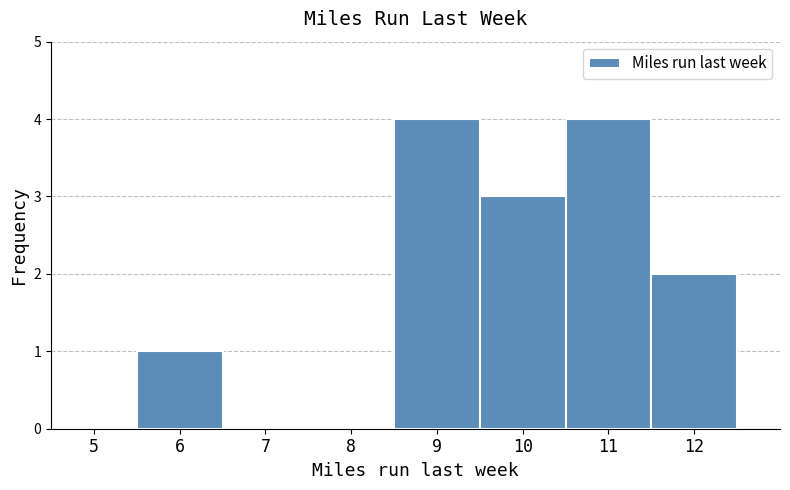

Reading left to right, transcribe this chart: for each bar, give the range it covers on the x-axis and its height. The values are not printed on the chart, so give them approximately, as read against the axis.

4.5 to 5.5: 0
5.5 to 6.5: 1
6.5 to 7.5: 0
7.5 to 8.5: 0
8.5 to 9.5: 4
9.5 to 10.5: 3
10.5 to 11.5: 4
11.5 to 12.5: 2